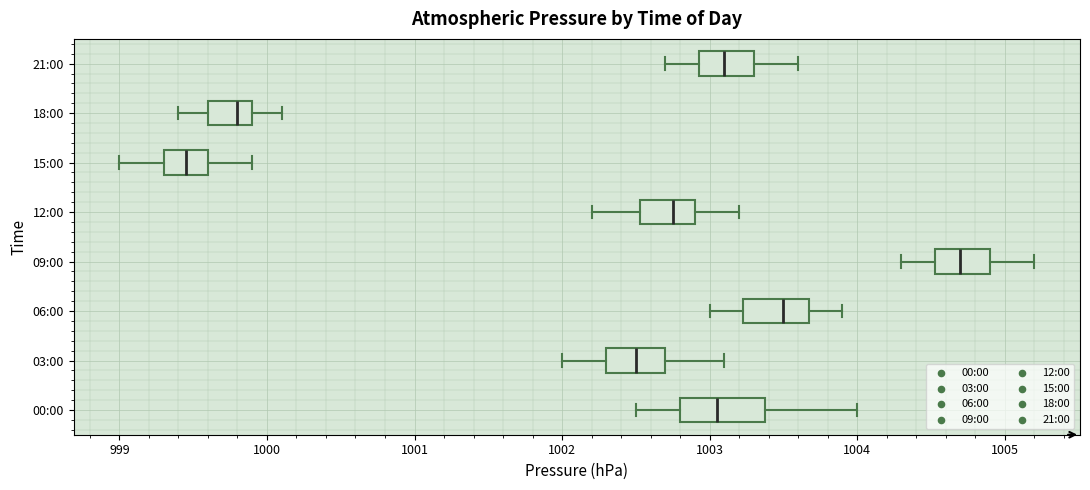

Where does the left whisker of the box for 06:00 end on the x-axis? The values are not printed on the chart, so give them approximately, as read against the axis.

1003.0